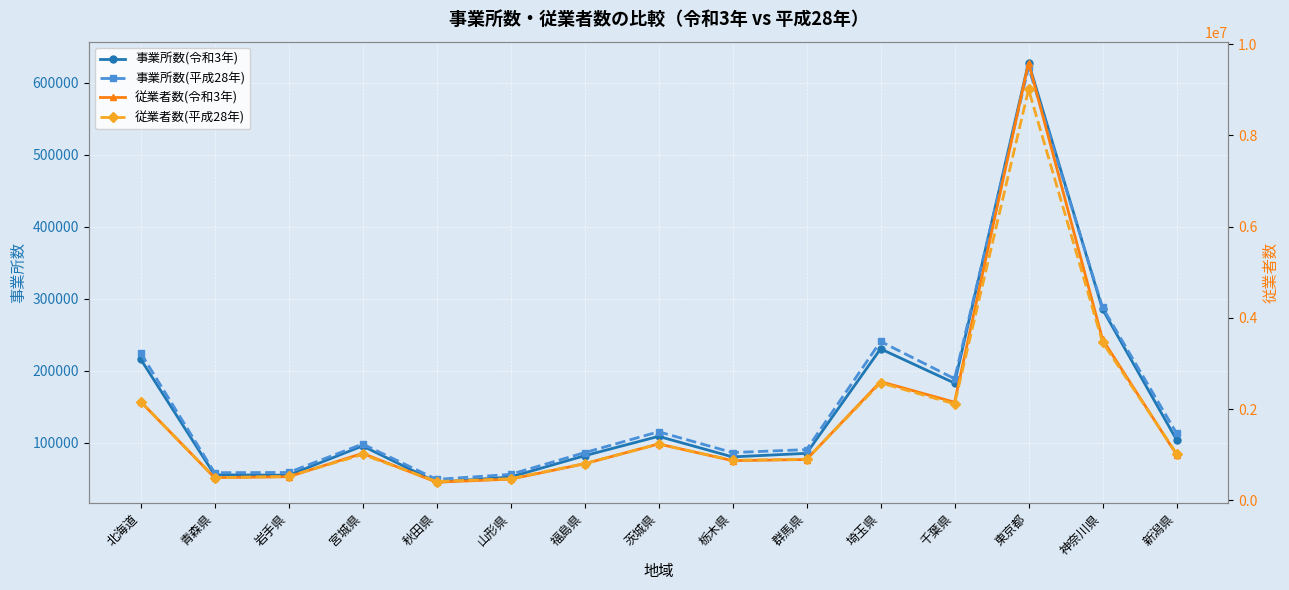

What are all the series names shown in the legend?

事業所数(令和3年), 事業所数(平成28年), 従業者数(令和3年), 従業者数(平成28年)